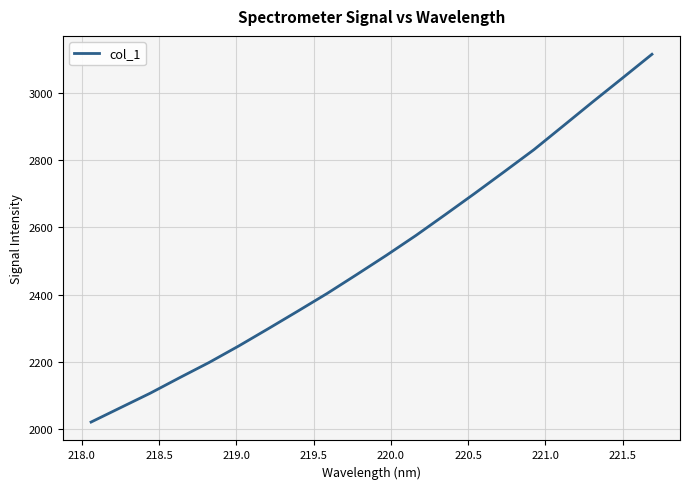

What is the greatest value displayed?

3116.0